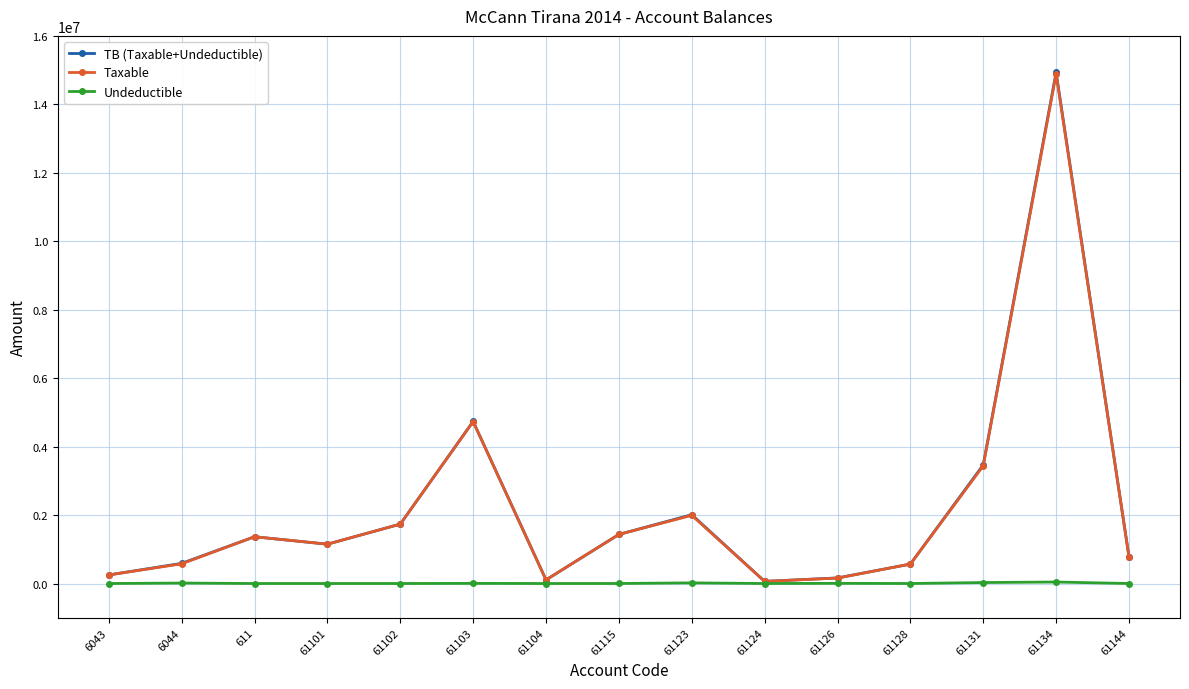

What are all the series names shown in the legend?

TB (Taxable+Undeductible), Taxable, Undeductible